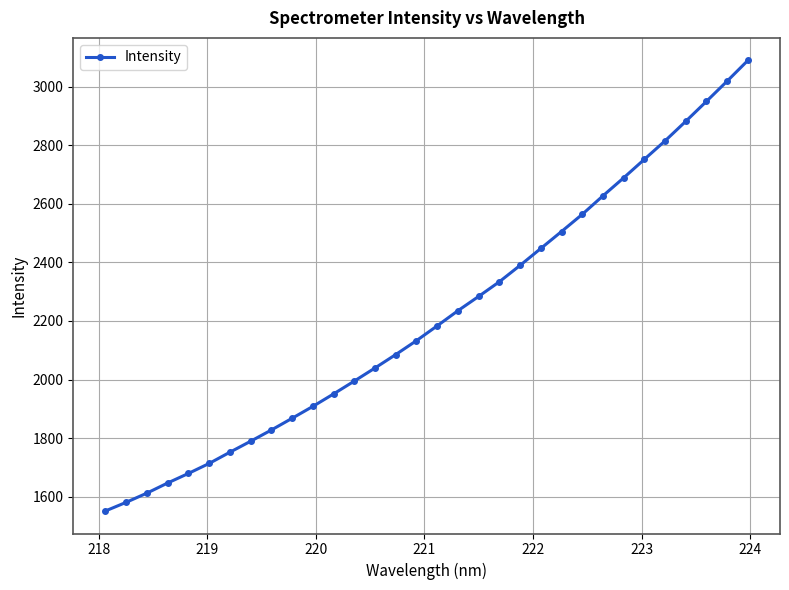

What is the value of the 14th point from the left?

2039.6